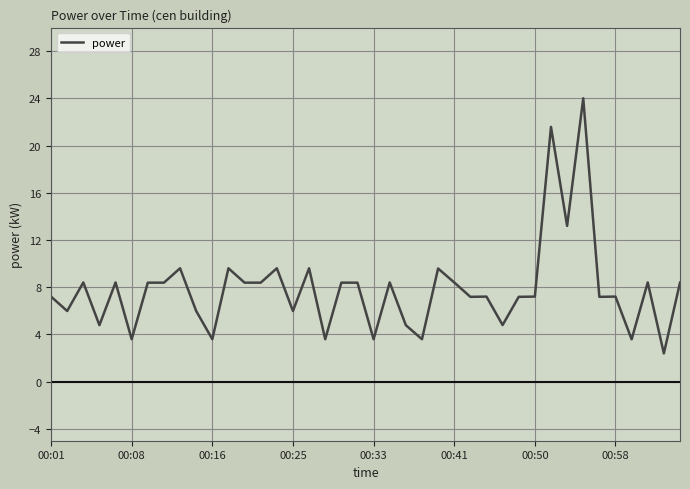

How many distinct data groups are displayed?

1